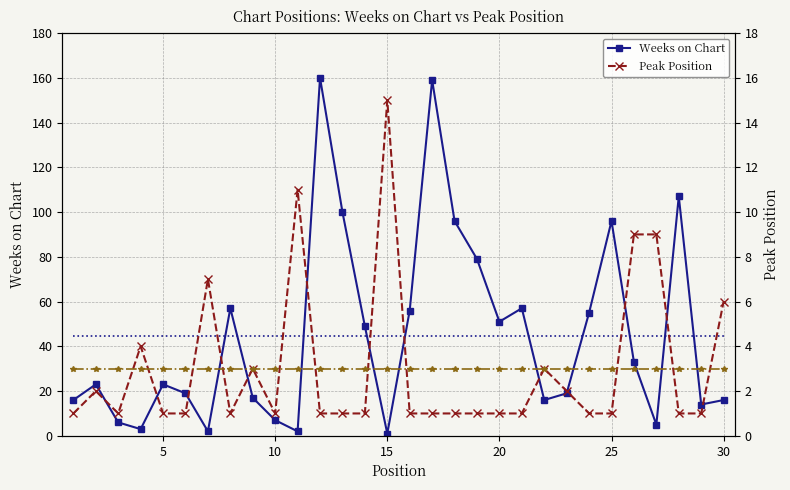

Which series ends up on top after the final intersection of Peak Position and Mean Peak?

Peak Position